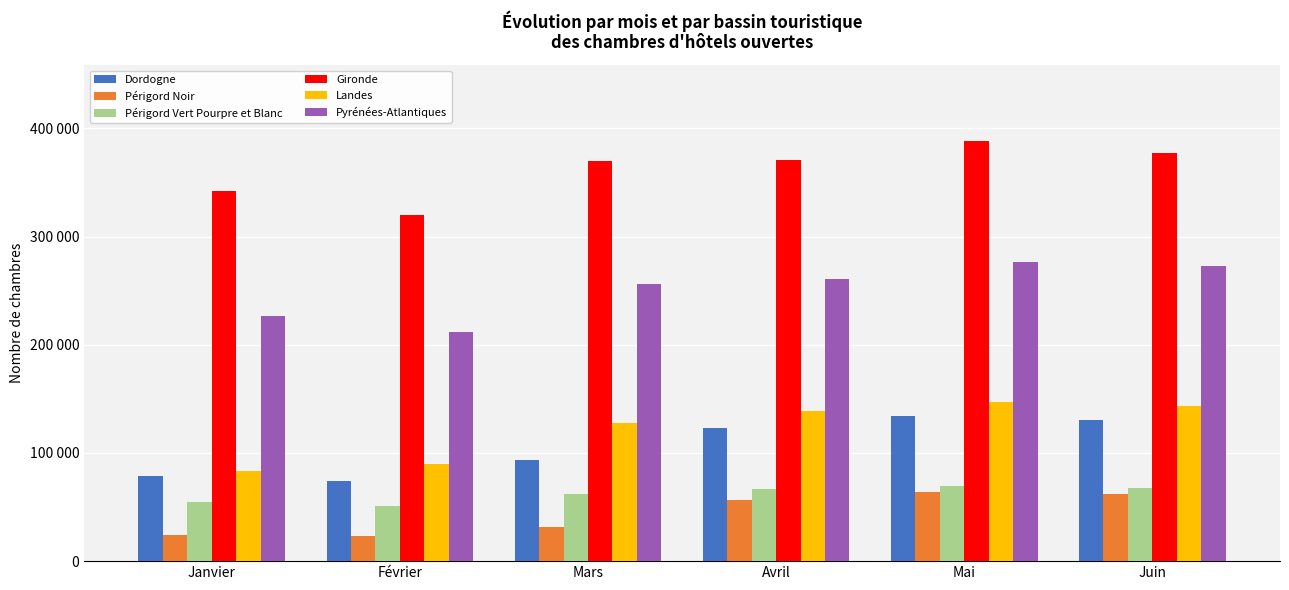

Are the bars horizontal?

No